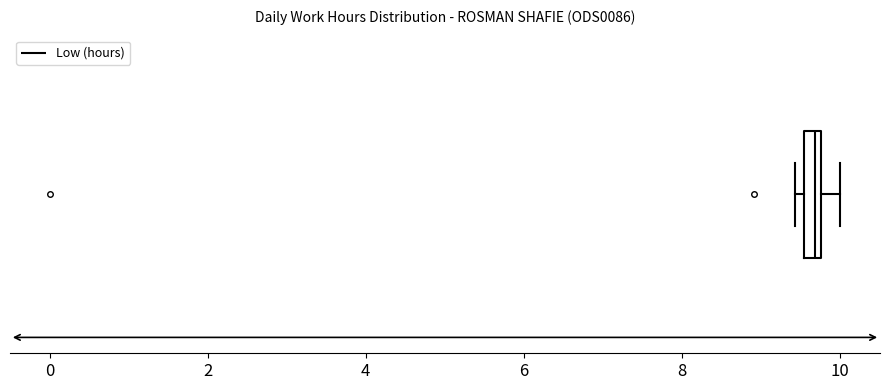

Where does the right whisker of the box end on the x-axis? The values are not printed on the chart, so give them approximately, as read against the axis.

10.0